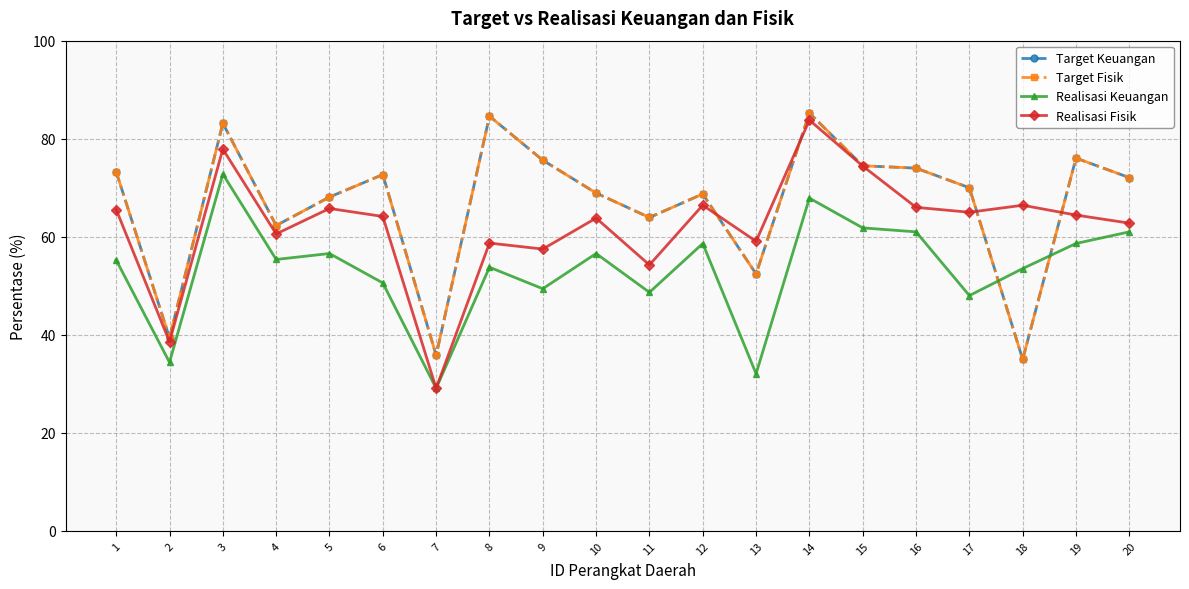

Is this an area chart (filled region under the line)?

No